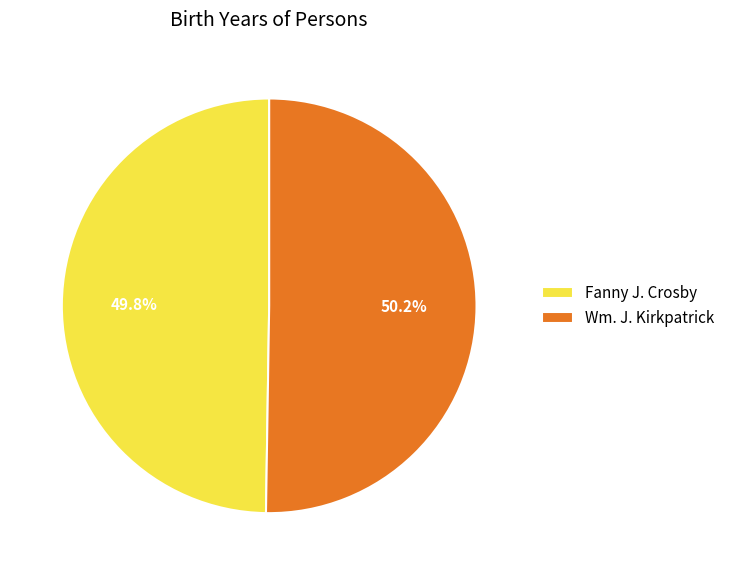

Is there a majority slice in this chart?

Yes